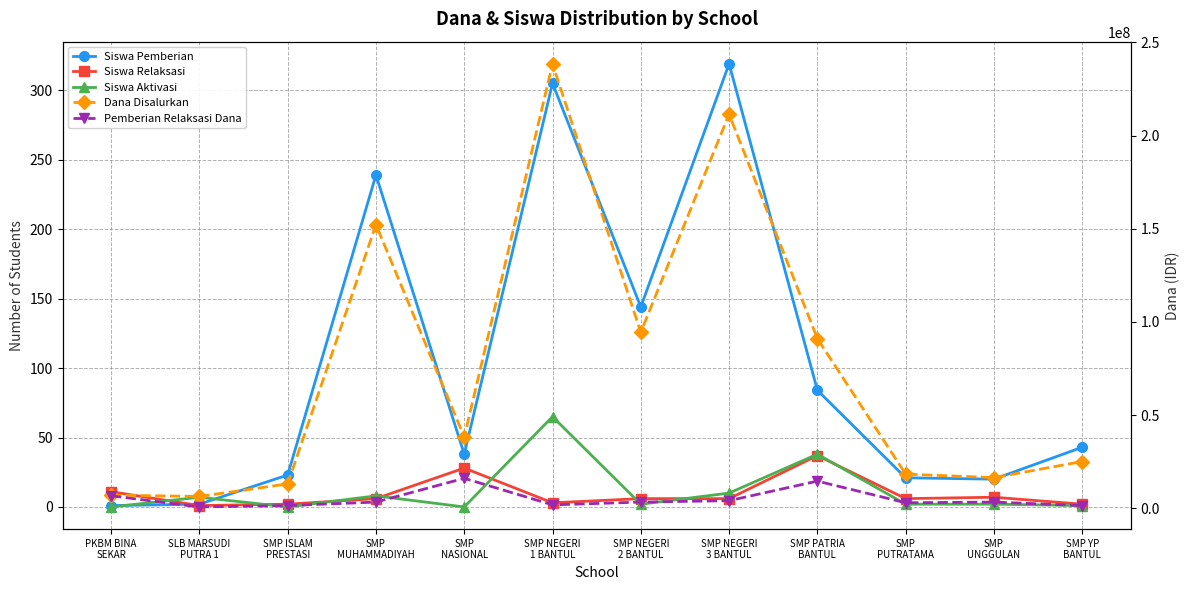

Which series has the widest spread of values?

Dana Disalurkan